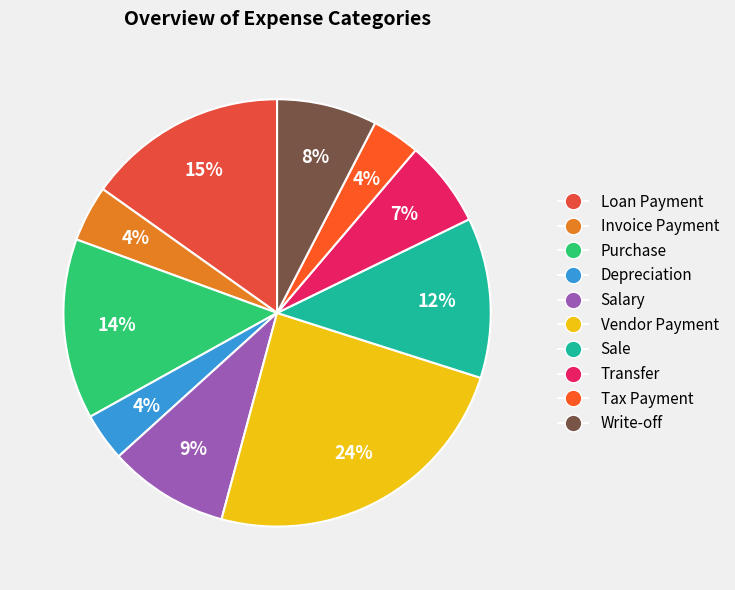

The Purchase slice represents 3% of the pie. True or false?

False